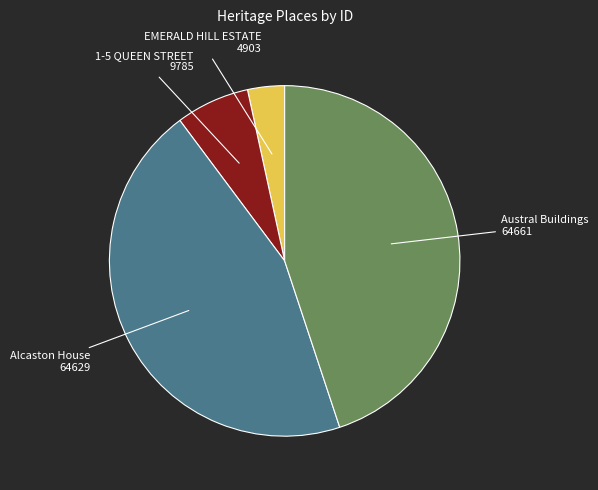

Does any single category account for the majority?

No